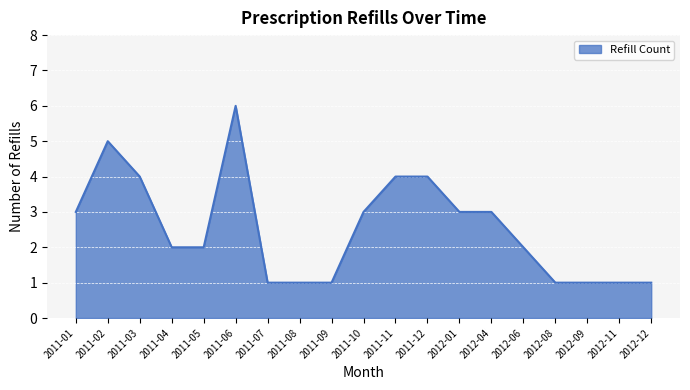

What position from the right is 2012-01?

7